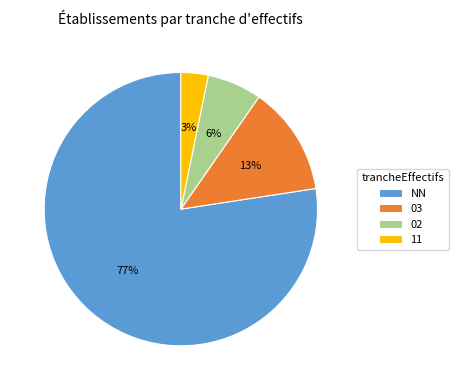

Rank the categories by value from highest to lowest.

NN, 03, 02, 11